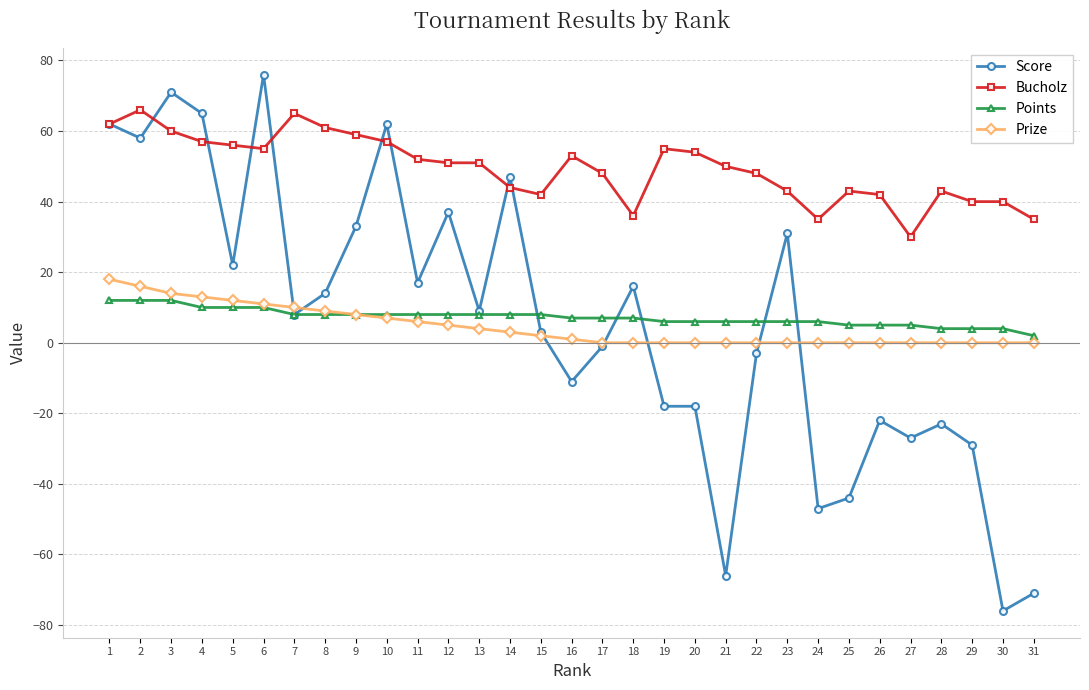

What is the spread (max minus min) of values at 27?

57